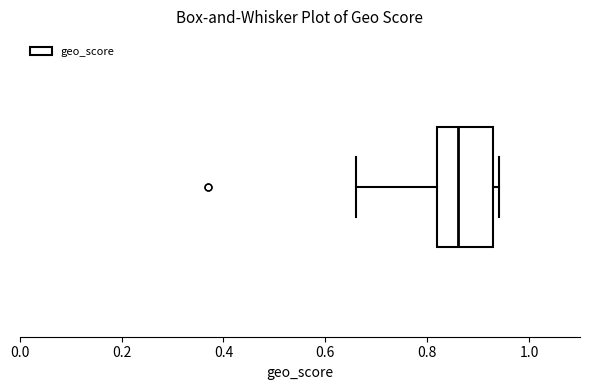

Where is the left edge of the box on the x-axis? The values are not printed on the chart, so give them approximately, as read against the axis.

0.82